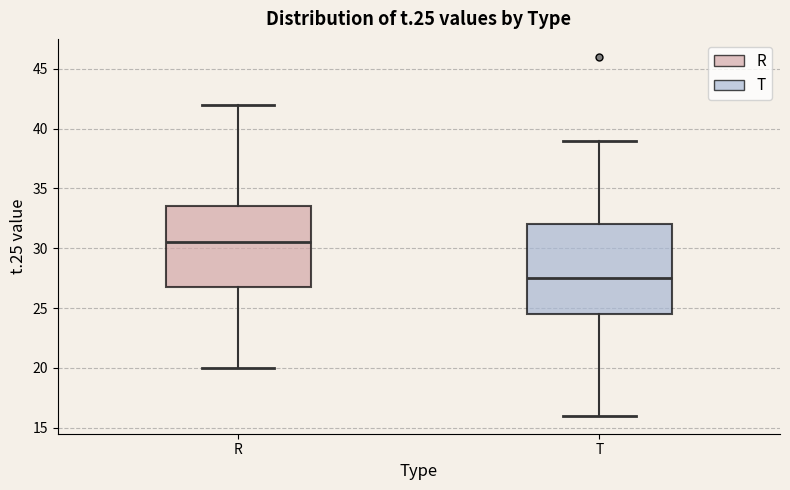

Reading left to right, transcribe this box plot: for each box, give where its median line is, the range the box spans, and where its two whiskers end, as read against the y-axis. The values are not printed on the chart, so give them approximately, as read against the axis.

R: median 30.5, box 27.0 to 33.5, whiskers 20.0 to 42.0
T: median 27.5, box 24.5 to 32.0, whiskers 16.0 to 39.0